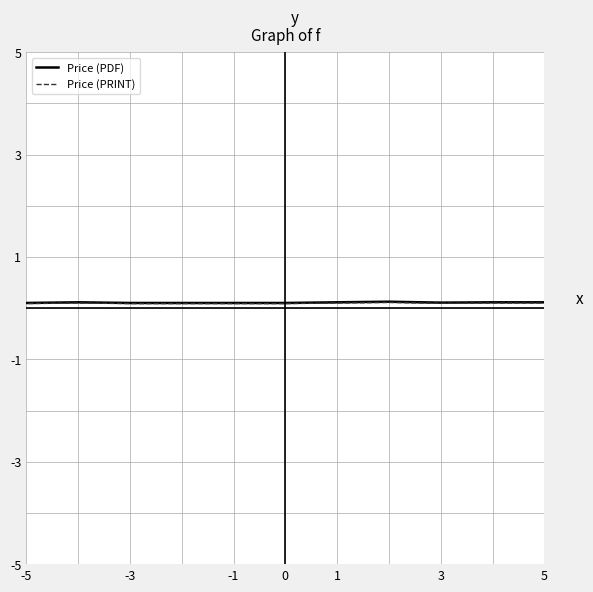

Which series has the widest spread of values?

Price (PDF)